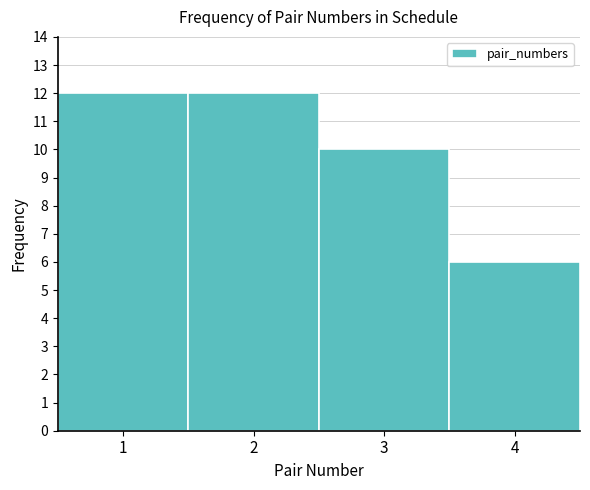

Reading left to right, transcribe this chart: for each bar, give the range it covers on the x-axis and its height. The values are not printed on the chart, so give them approximately, as read against the axis.

0.5 to 1.5: 12
1.5 to 2.5: 12
2.5 to 3.5: 10
3.5 to 4.5: 6